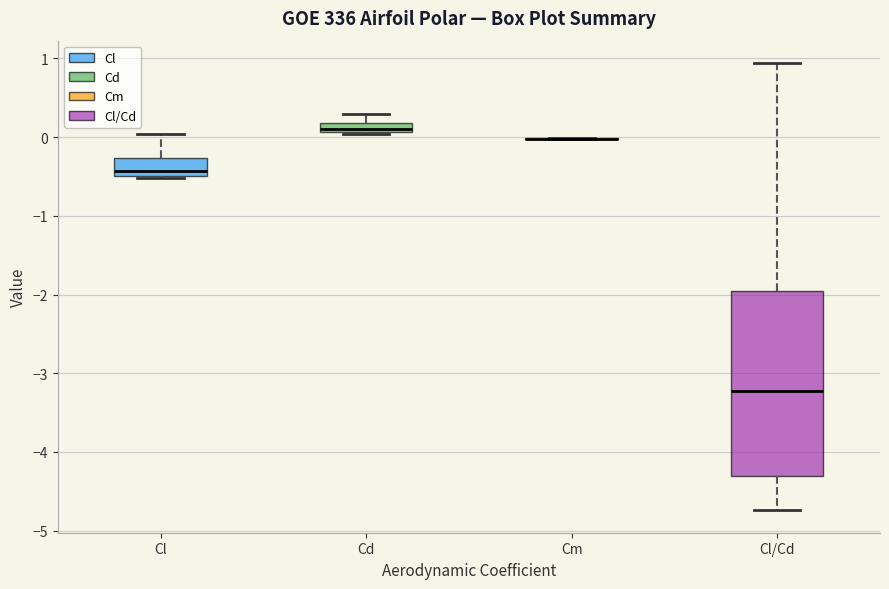

Which box is the tallest, from its lower edge to its upper edge?

Cl/Cd